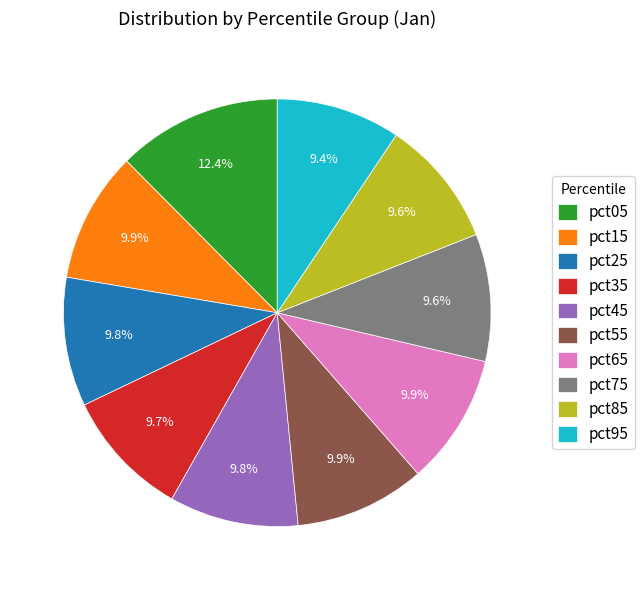

Count the number of slices in the pie.

10